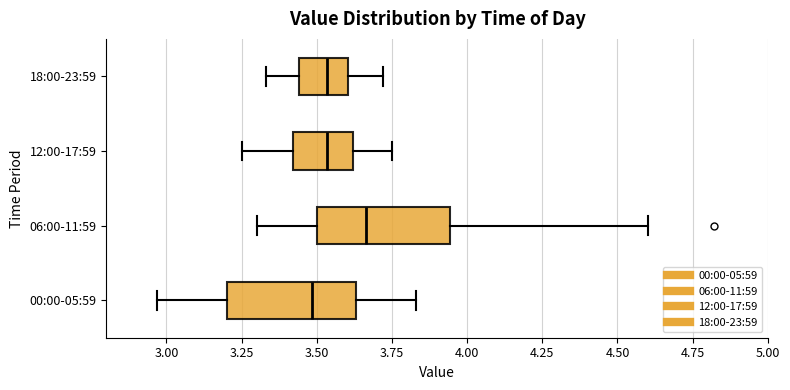

Where does the median line of the box for 18:00-23:59 sit on the x-axis? The values are not printed on the chart, so give them approximately, as read against the axis.

3.55